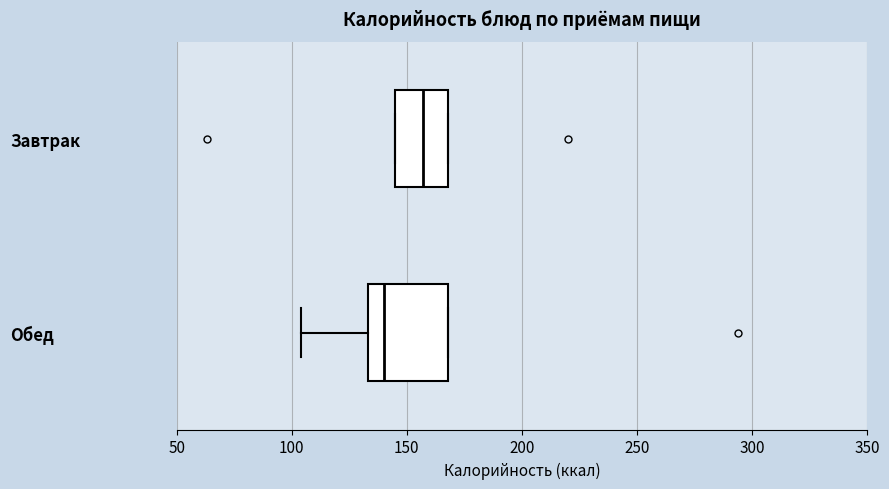

Reading bottom to top, transcribe this box plot: for each box, give where its median line is, the range the box spans, and where its two whiskers end, as read against the x-axis. The values are not printed on the chart, so give them approximately, as read against the axis.

Обед: median 140, box 135 to 170, whiskers 105 to 170
Завтрак: median 155, box 145 to 170, whiskers 145 to 170